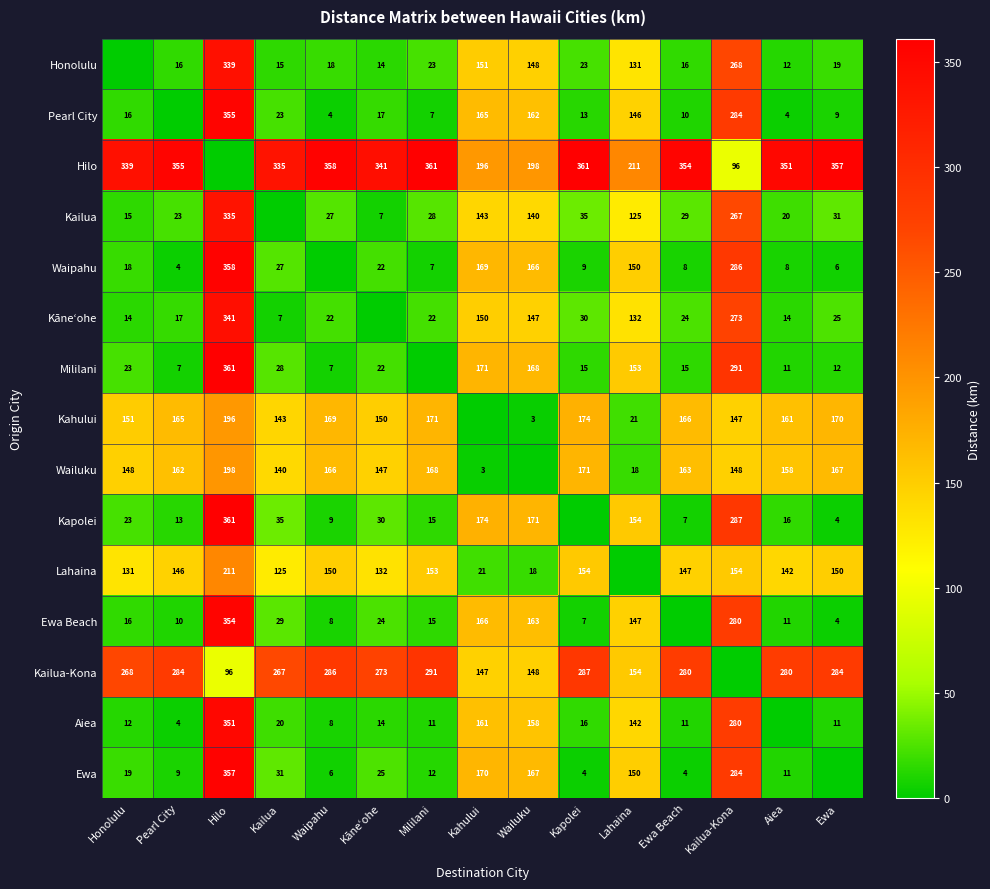

At which category is the sum across all series the highest?

Hilo